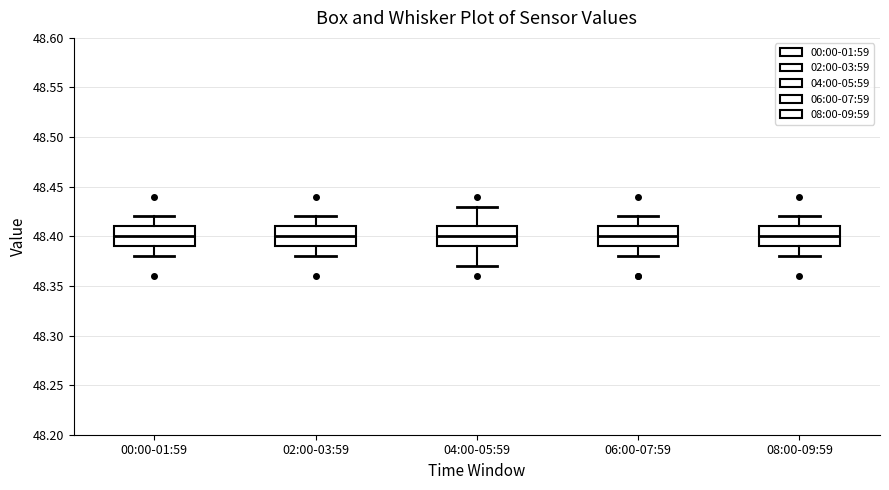

Where is the lower edge of the box for 00:00-01:59 on the y-axis? The values are not printed on the chart, so give them approximately, as read against the axis.

48.39